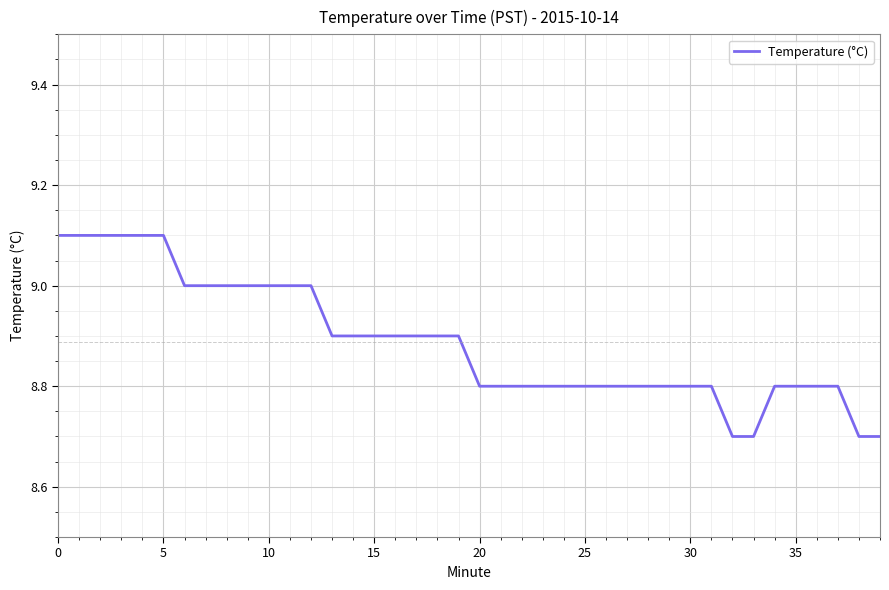

What is the smallest value displayed?

8.7